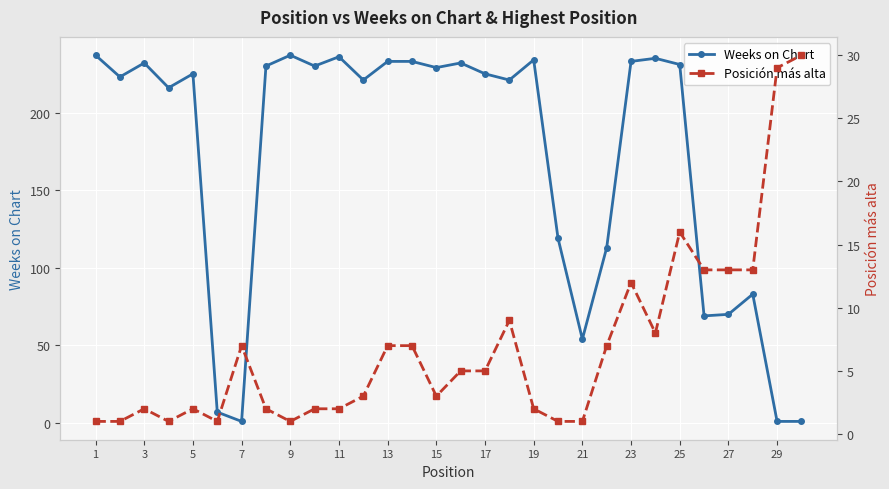

What is the approximate value of Weeks on Chart at 1, to the nearest 50?

250